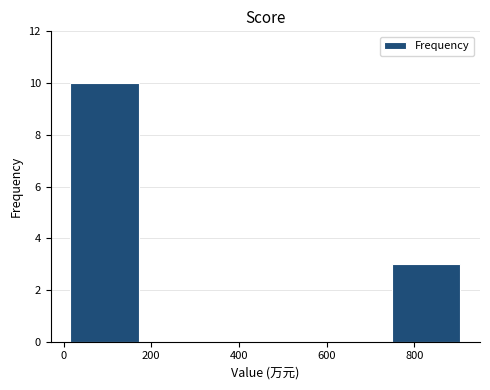

Reading left to right, transcribe this chart: for each bar, give the range it covers on the x-axis and its height. Neither the bar edges nor the heights are printed on the chart, so give them approximately, as read against the axes.

0 to 180: 10
180 to 360: 0
360 to 560: 0
560 to 740: 0
740 to 920: 3